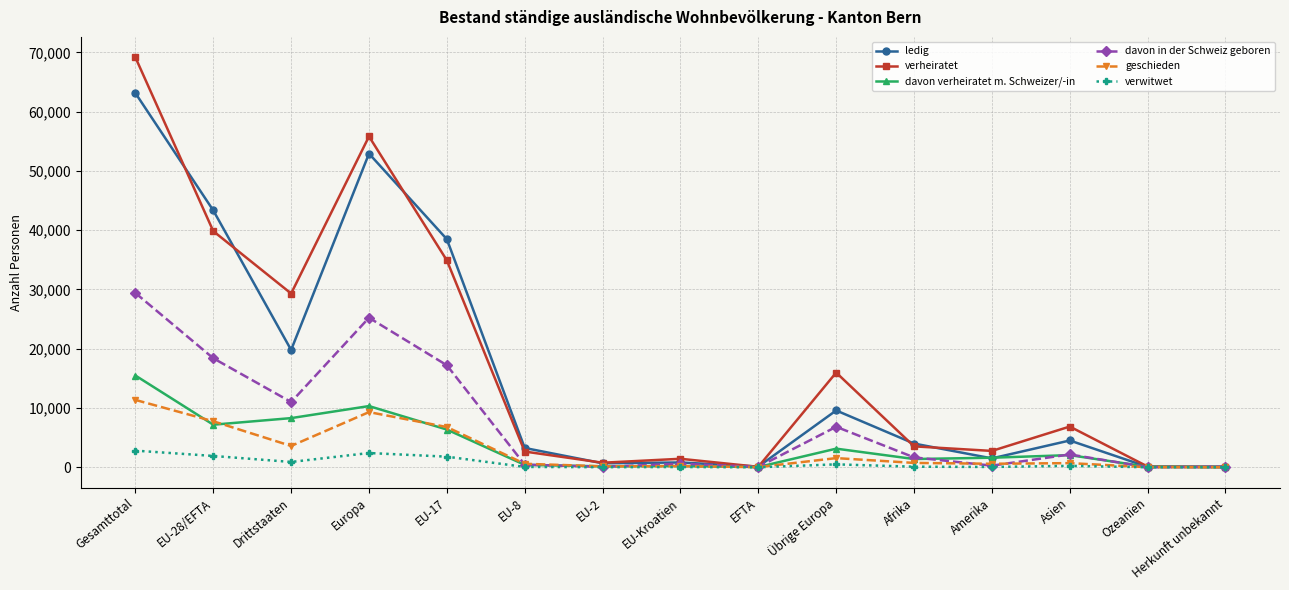

The davon in der Schweiz geboren series shows 16159 at Drittstaaten. True or false?

False